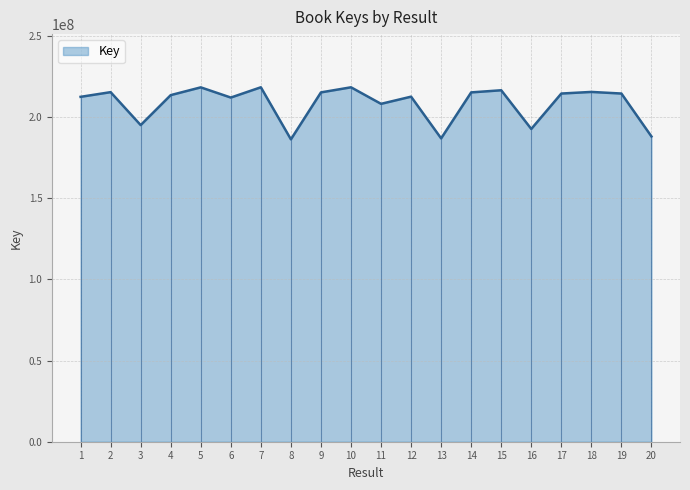

Rank the categories by value from lowest to highest.

8, 13, 20, 16, 3, 11, 6, 1, 12, 4, 19, 17, 14, 9, 2, 18, 15, 5, 10, 7